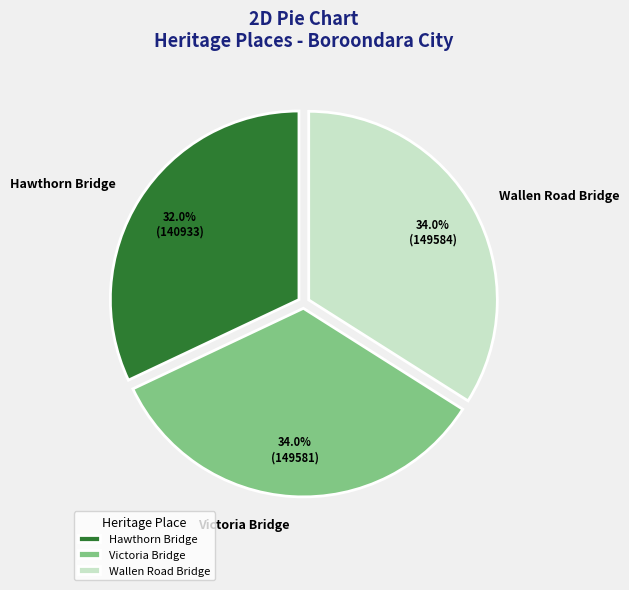

Is Victoria Bridge the majority of the pie?

No